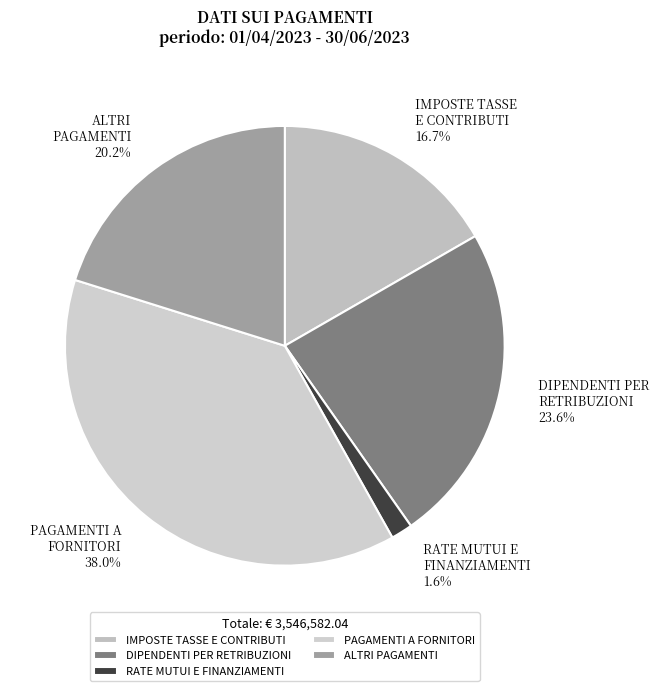

Which category has the smallest portion of the pie?

RATE MUTUI E FINANZIAMENTI